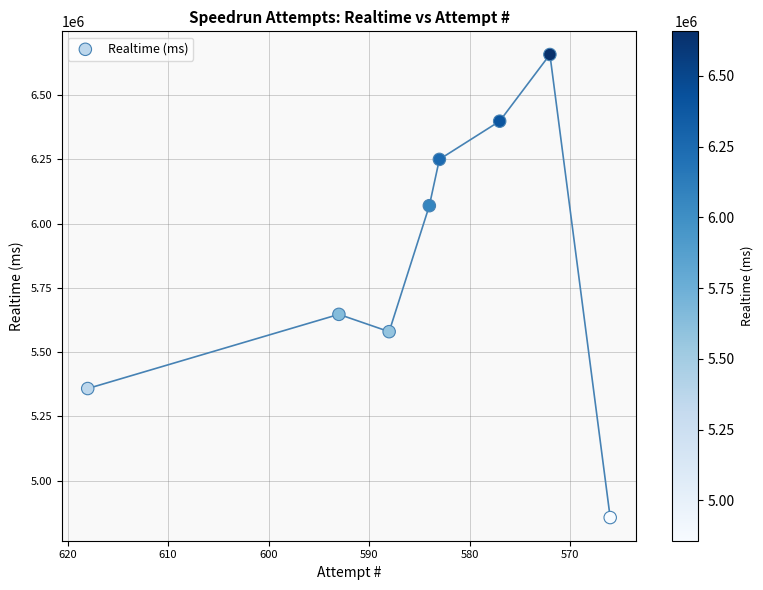

What Y value in the scatter plot is closest to 5757290?

5647120